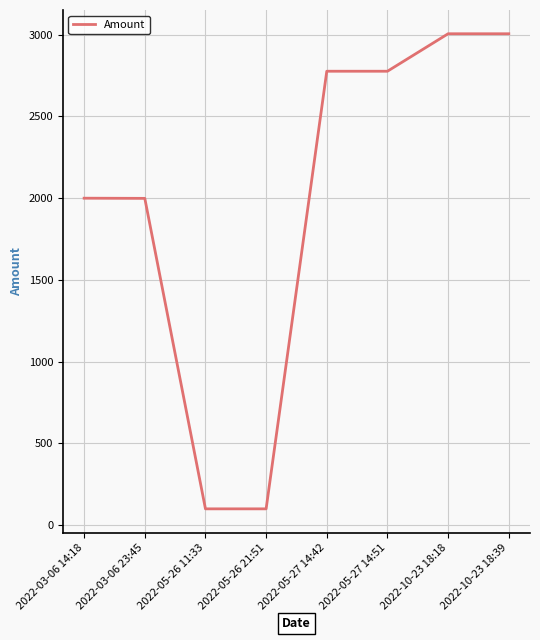

What is the difference between the second highest and second lowest values?

2906.5